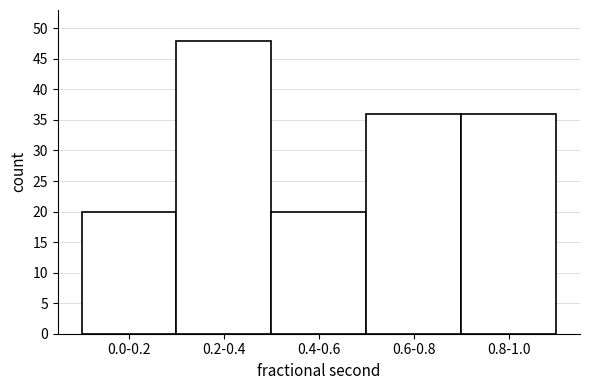

Reading right to left, extract all data points from this chart.

0.8-1.0=36	0.6-0.8=36	0.4-0.6=20	0.2-0.4=48	0.0-0.2=20